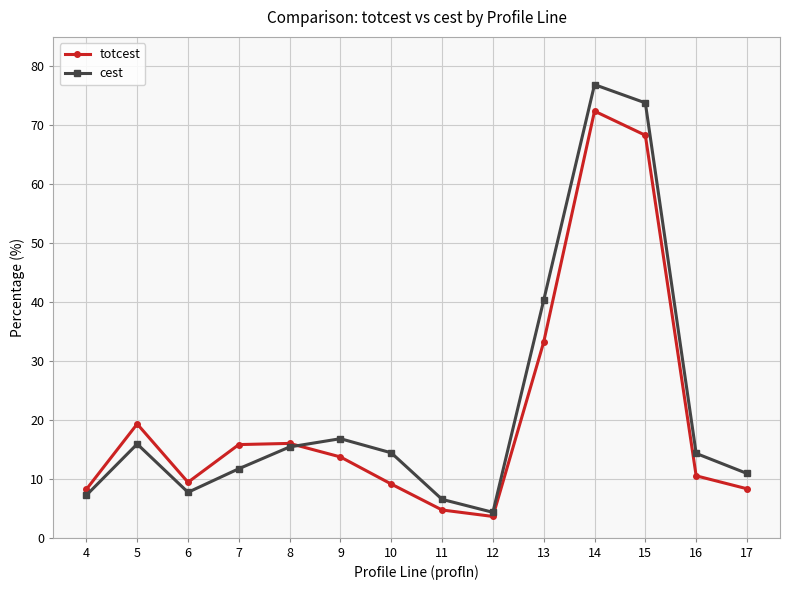

Which series has the largest total across all categories?

cest